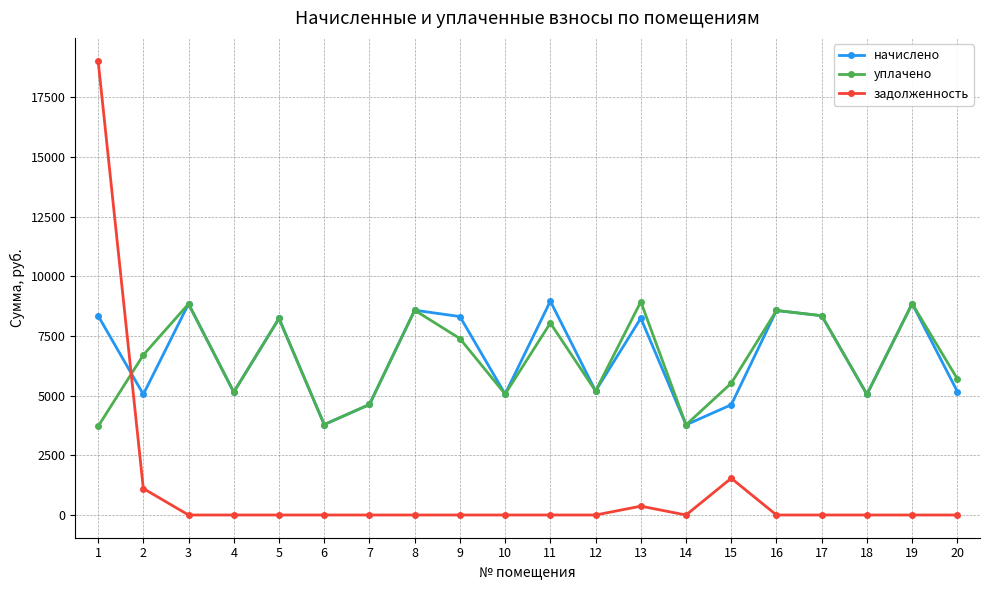

Where do начислено and уплачено first cross each other?

1 and 2